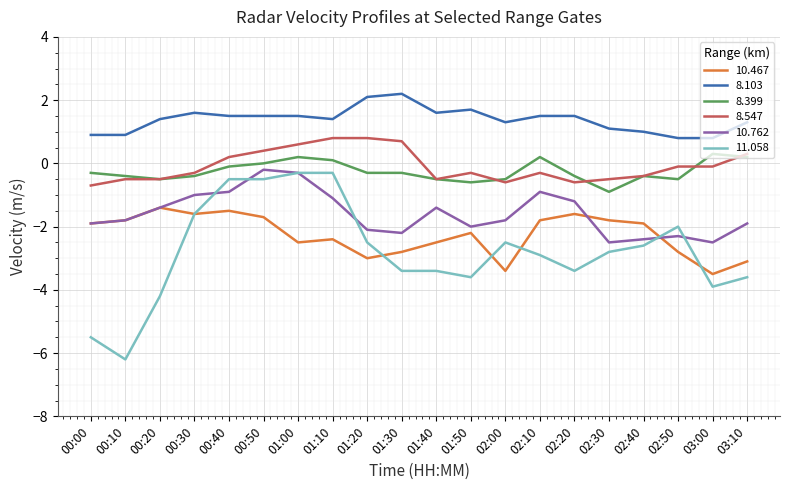

Reading left to right, transcribe all the data shown in this chart.

10.467: -1.9	-1.8	-1.4	-1.6	-1.5	-1.7	-2.5	-2.4	-3.0	-2.8	-2.5	-2.2	-3.4	-1.8	-1.6	-1.8	-1.9	-2.8	-3.5	-3.1
8.103: 0.9	0.9	1.4	1.6	1.5	1.5	1.5	1.4	2.1	2.2	1.6	1.7	1.3	1.5	1.5	1.1	1.0	0.8	0.8	1.3
8.399: -0.3	-0.4	-0.5	-0.4	-0.1	0.0	0.2	0.1	-0.3	-0.3	-0.5	-0.6	-0.5	0.2	-0.4	-0.9	-0.4	-0.5	0.3	0.2
8.547: -0.7	-0.5	-0.5	-0.3	0.2	0.4	0.6	0.8	0.8	0.7	-0.5	-0.3	-0.6	-0.3	-0.6	-0.5	-0.4	-0.1	-0.1	0.3
10.762: -1.9	-1.8	-1.4	-1.0	-0.9	-0.2	-0.3	-1.1	-2.1	-2.2	-1.4	-2.0	-1.8	-0.9	-1.2	-2.5	-2.4	-2.3	-2.5	-1.9
11.058: -5.5	-6.2	-4.2	-1.6	-0.5	-0.5	-0.3	-0.3	-2.5	-3.4	-3.4	-3.6	-2.5	-2.9	-3.4	-2.8	-2.6	-2.0	-3.9	-3.6